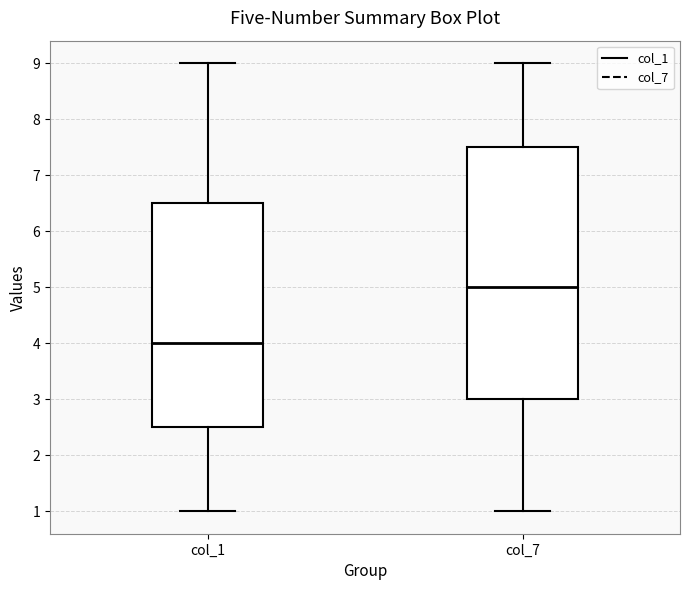

Which box's median line is the highest?

col_7